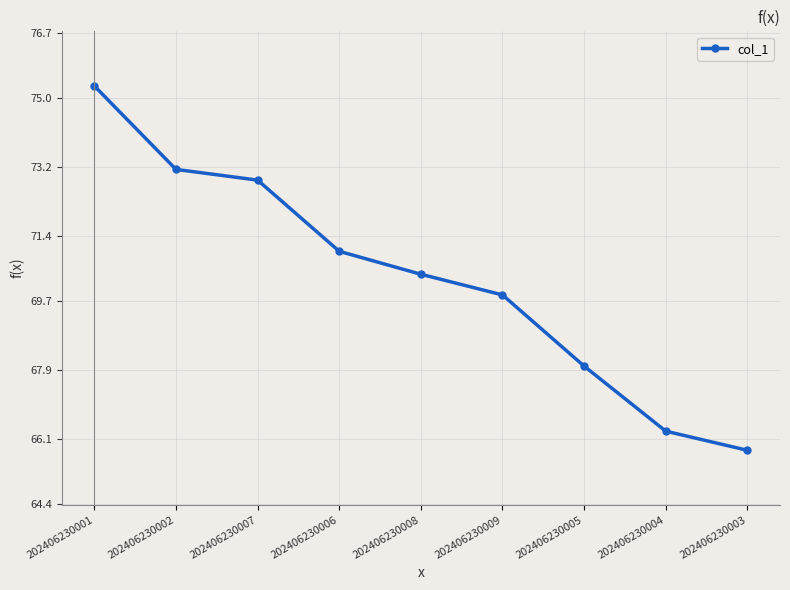

Between 202406230007 and 202406230006, which is larger?

202406230007